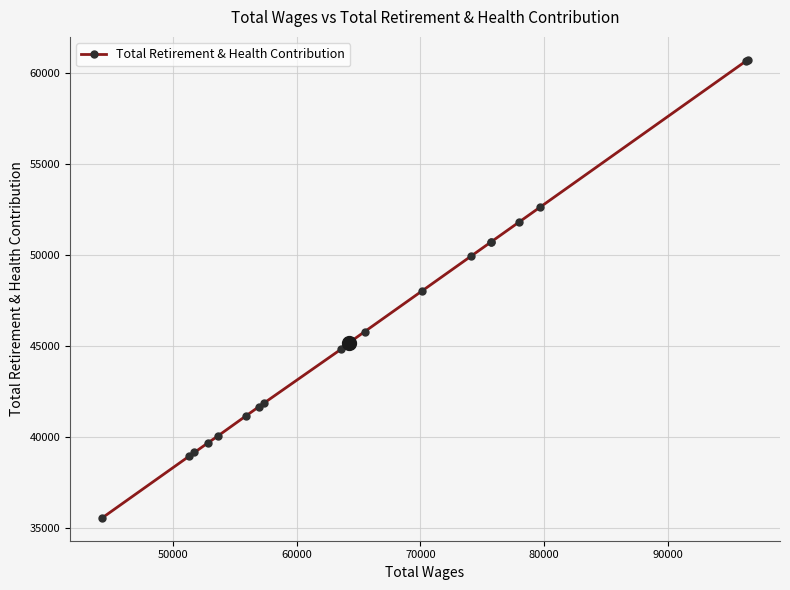

Is it true that the value at 7 is 58338?

False